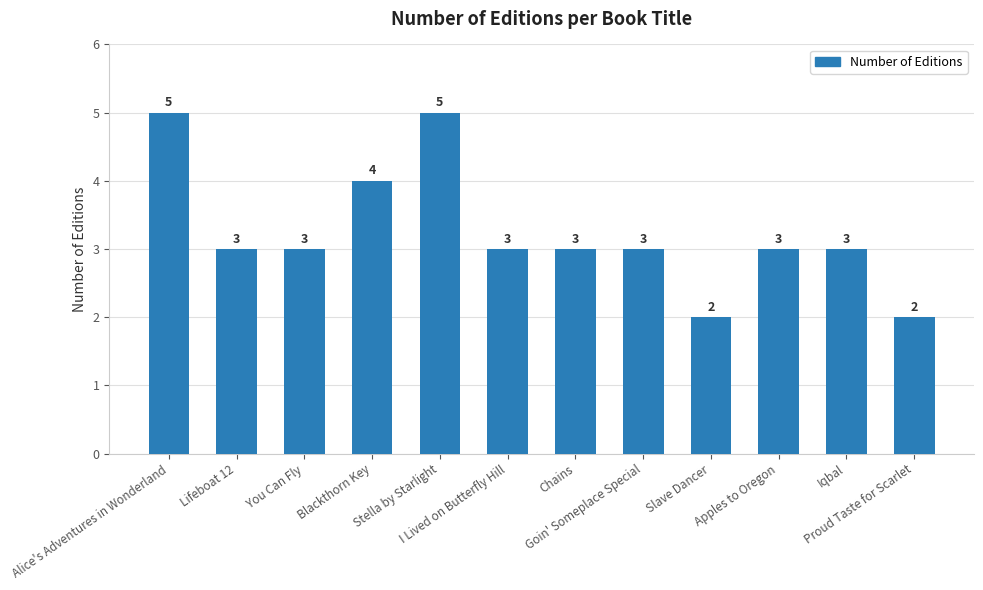

Count the values in the range 3 to 4.

8